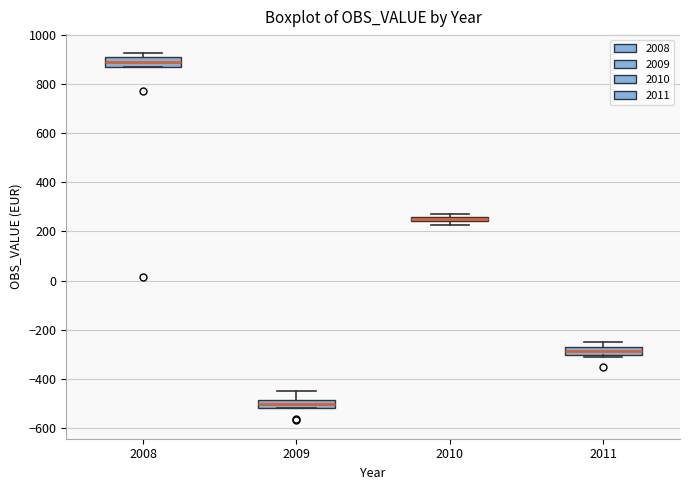

Where is the upper edge of the box at x = 2010 on the y-axis? The values are not printed on the chart, so give them approximately, as read against the axis.

260